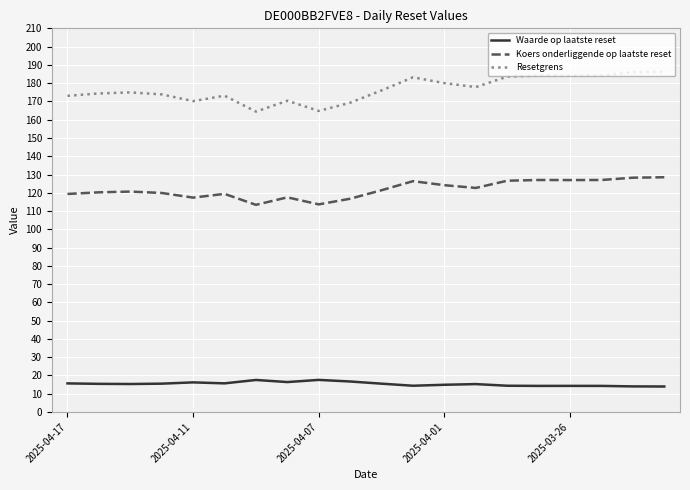

Rank the series by their average value, from lowest to highest.

Waarde op laatste reset, Koers onderliggende op laatste reset, Resetgrens